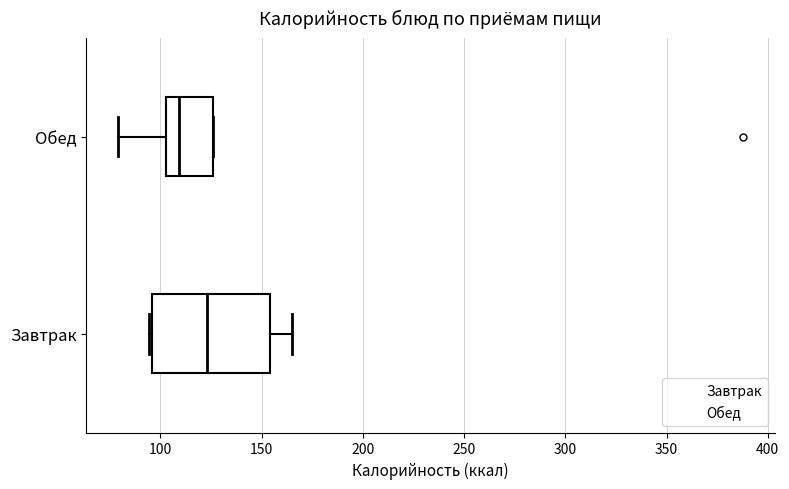

Which box has the furthest to the right median line?

Завтрак